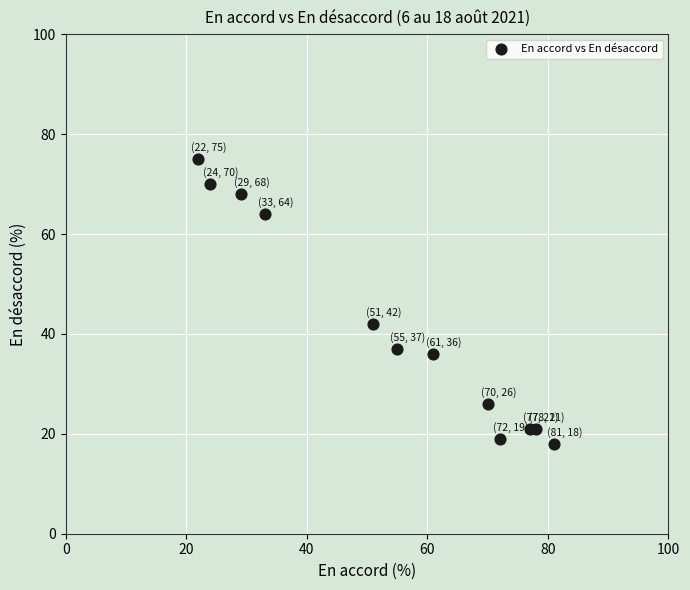

What is the range of X values (max minus min)?

59